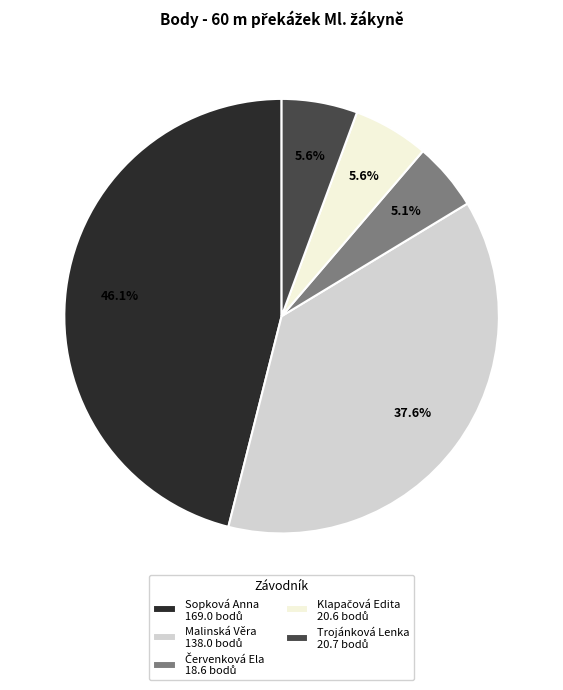

Is there a majority slice in this chart?

No